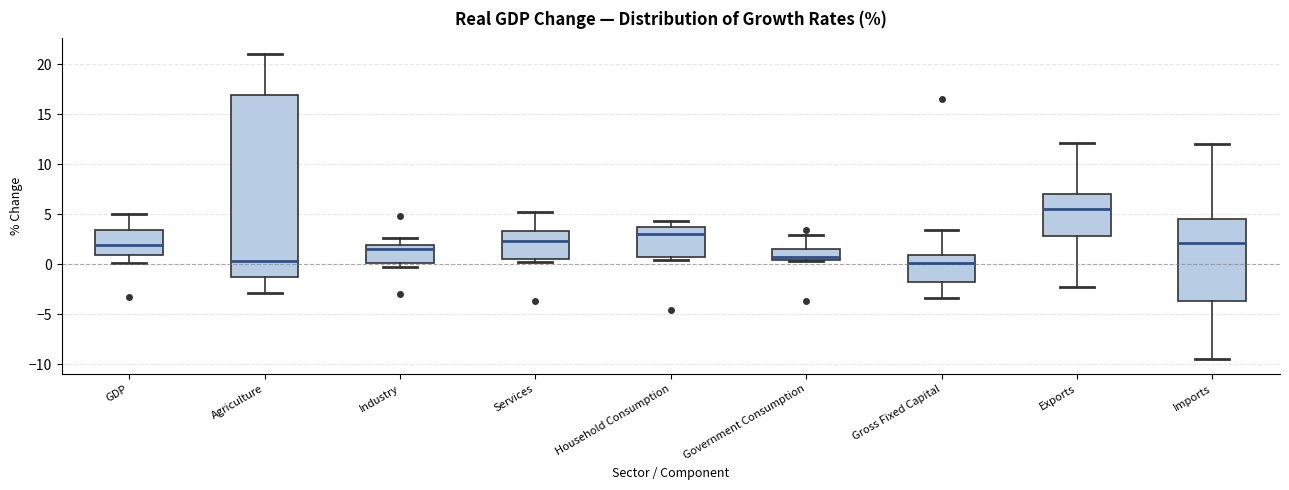

Reading left to right, read every box against the y-axis: the position of its median line, the range the box covers, and the ends of its whiskers. The values are not printed on the chart, so give them approximately, as read against the axis.

GDP: median 2.0, box 1.0 to 3.5, whiskers 0.0 to 5.0
Agriculture: median 0.5, box -1.5 to 17.0, whiskers -3.0 to 21.0
Industry: median 1.5, box 0.0 to 2.0, whiskers 0.0 (just below the box's lower edge) to 2.5
Services: median 2.5, box 0.5 to 3.5, whiskers 0.0 to 5.0
Household Consumption: median 3.0, box 0.5 to 3.5, whiskers 0.5 (just below the box's lower edge) to 4.5
Government Consumption: median 0.5 (just above the box's lower edge), box 0.5 to 1.5, whiskers 0.5 to 3.0
Gross Fixed Capital: median 0.0, box -1.5 to 1.0, whiskers -3.5 to 3.5
Exports: median 5.5, box 3.0 to 7.0, whiskers -2.5 to 12.0
Imports: median 2.0, box -3.5 to 4.5, whiskers -9.5 to 12.0